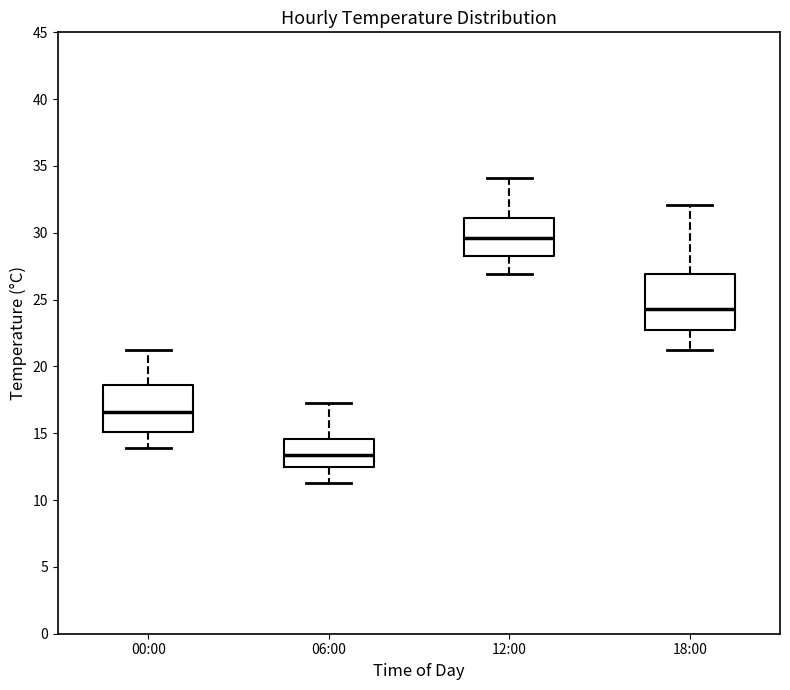

Reading left to right, transcribe this box plot: for each box, give where its median line is, the range the box spans, and where its two whiskers end, as read against the y-axis. The values are not printed on the chart, so give them approximately, as read against the axis.

00:00: median 16.5, box 15.0 to 18.5, whiskers 14.0 to 21.0
06:00: median 13.5, box 12.5 to 14.5, whiskers 11.5 to 17.5
12:00: median 29.5, box 28.5 to 31.0, whiskers 27.0 to 34.0
18:00: median 24.5, box 23.0 to 27.0, whiskers 21.0 to 32.0